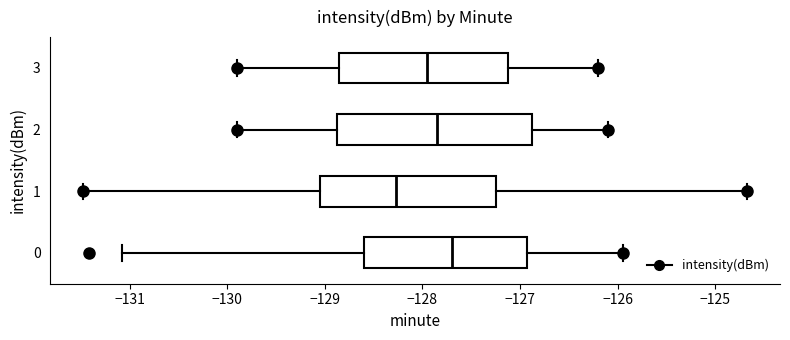

Which box has the furthest to the left median line?

1